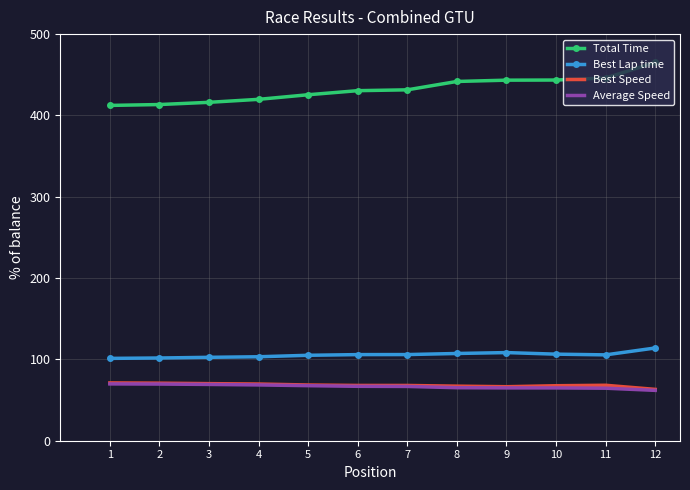

Which series changed the most between 5 and 8?

Total Time